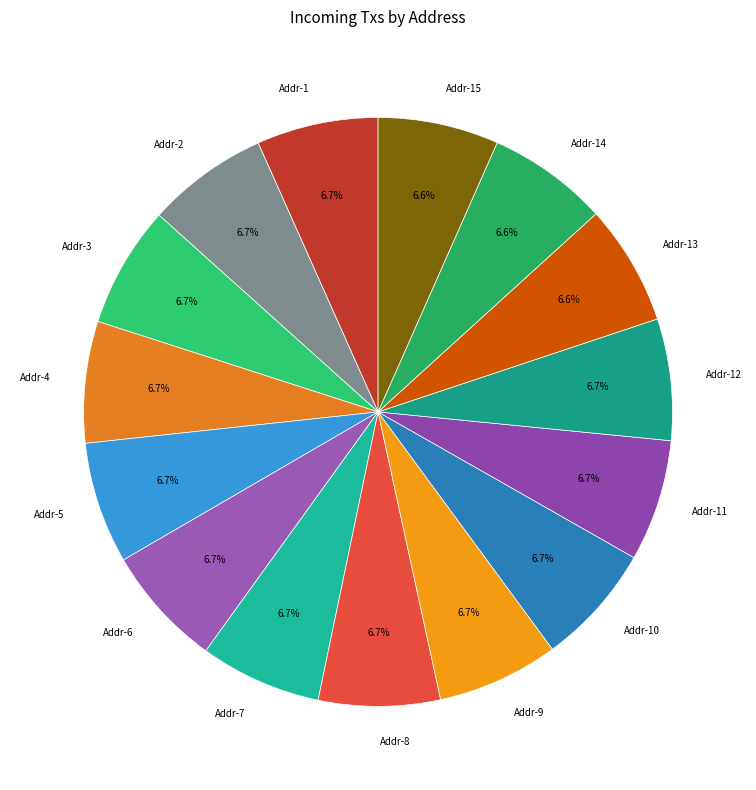

Do Addr-12 and Addr-6 together represent more than half of the pie?

No